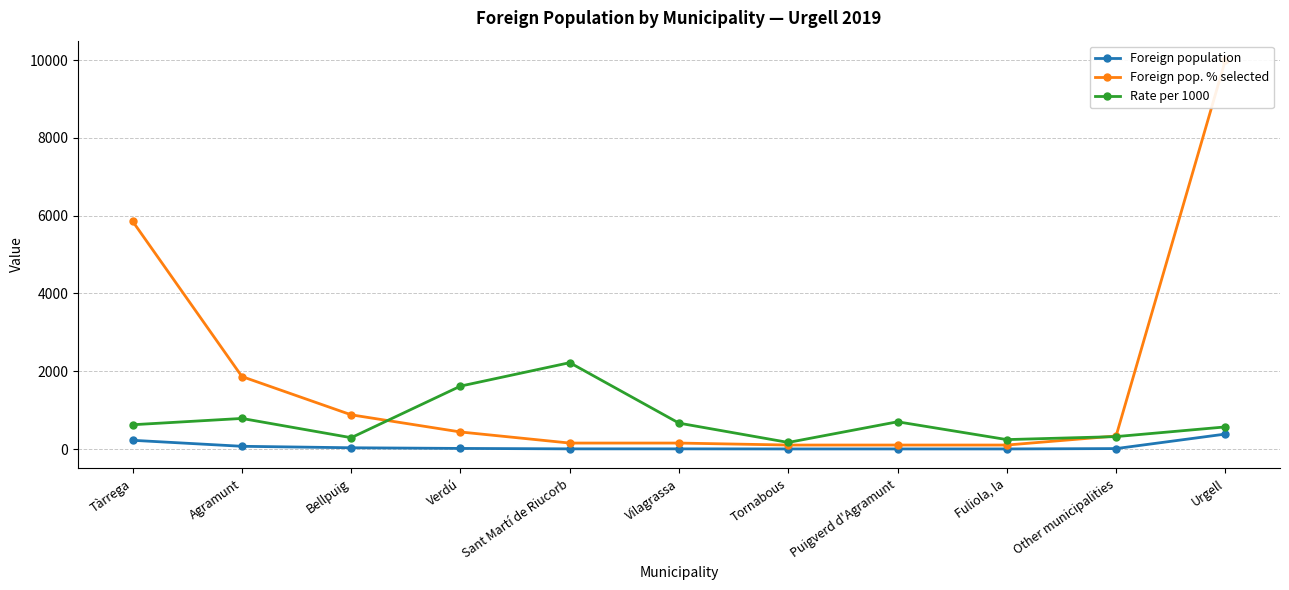

Between Verdú and Bellpuig, which is larger?

Bellpuig